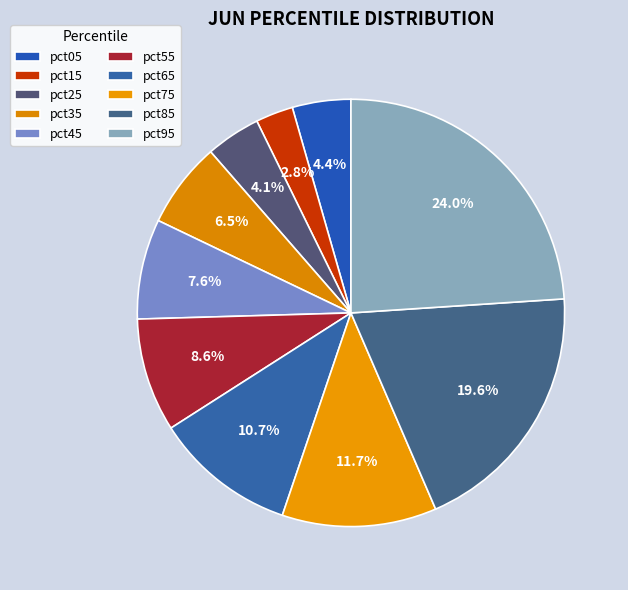

How many slices are in this pie chart?

10